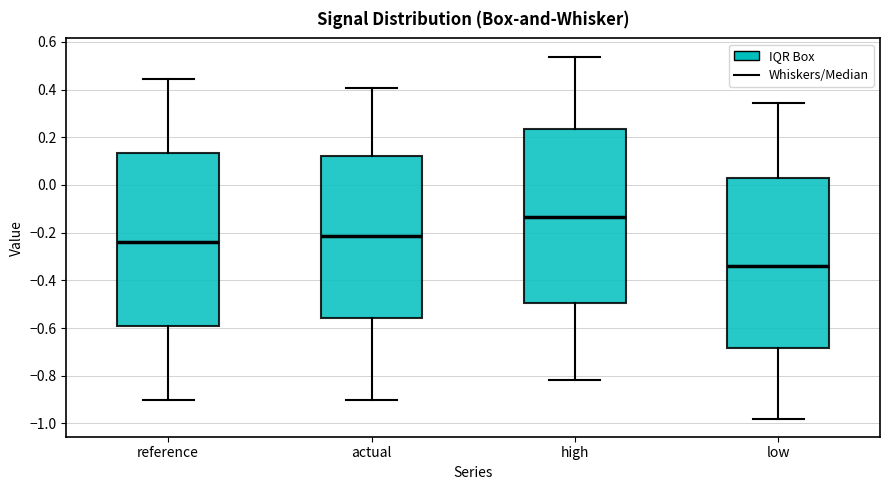

Where does the upper whisker of the box for high end on the y-axis? The values are not printed on the chart, so give them approximately, as read against the axis.

0.54